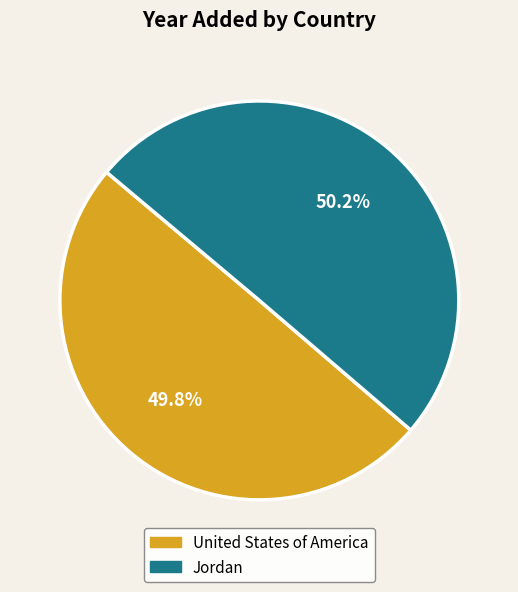

What is the ratio of the value at Jordan to the value at United States of America?

1.0